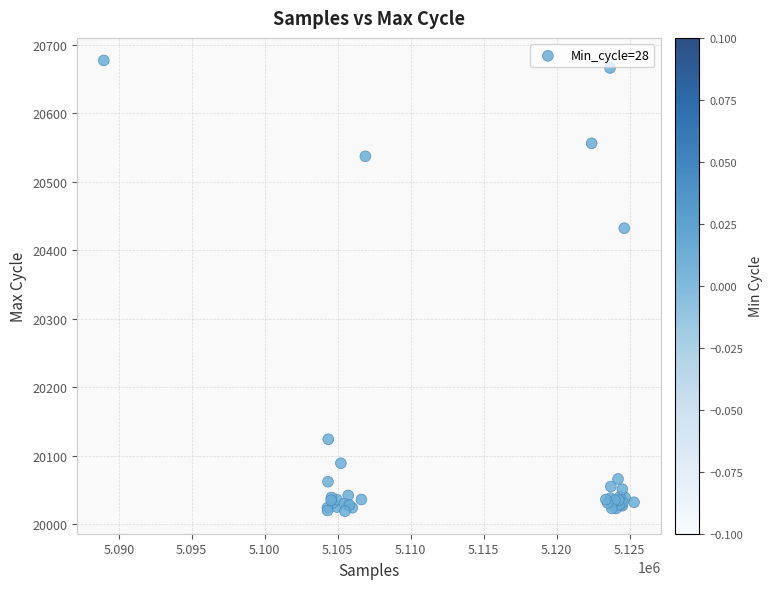

What Y value in the scatter plot is closest to 20348?

20432